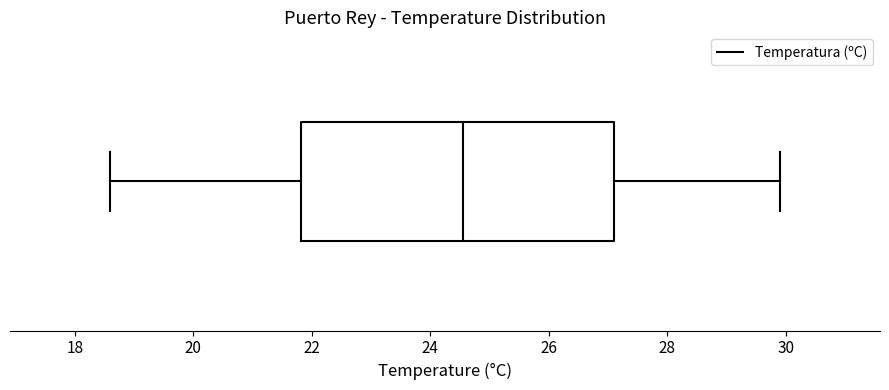

Where is the left edge of the box on the x-axis? The values are not printed on the chart, so give them approximately, as read against the axis.

21.8